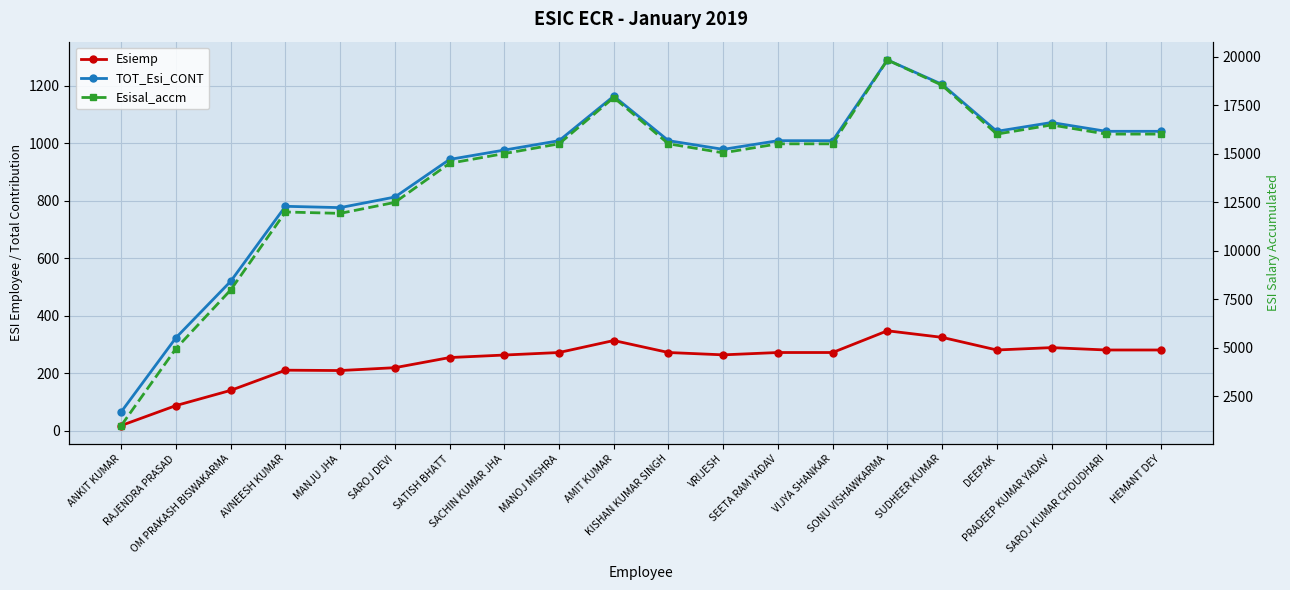

Reading left to right, extract all data points from this chart.

Esiemp: 17.6	87.0	139.8	210.1	208.8	218.7	254.0	262.7	271.5	313.3	271.5	263.4	271.5	271.5	347.2	324.3	280.3	288.6	280.3	280.3
TOT_Esi_CONT: 65.3	323.1	519.4	780.3	775.6	812.4	943.3	975.9	1008.5	1163.6	1008.5	978.4	1008.5	1008.5	1289.5	1204.5	1041.2	1071.8	1041.2	1041.2
Esisal_accm: 1004.0	4970.0	7990.0	12004.0	11933.0	12499.0	14513.0	15014.0	15516.0	17901.0	15516.0	15052.0	15516.0	15516.0	19838.0	18531.0	16018.0	16489.0	16018.0	16018.0